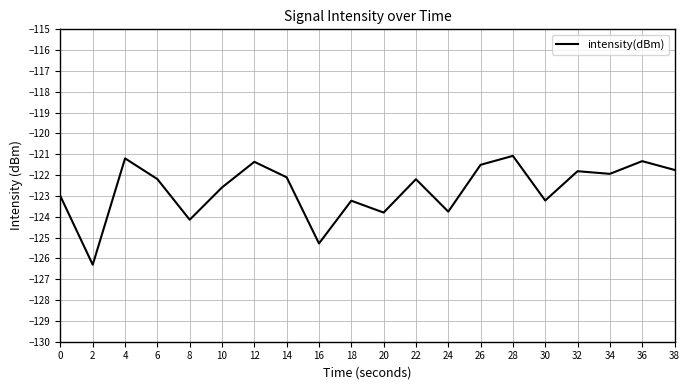

How many interior local valleys (lower than both neighbors) does the data have?

7